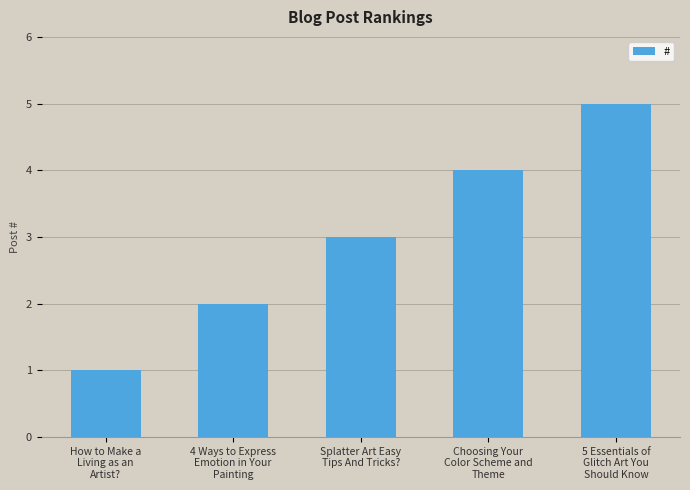

What is the greatest value displayed?

5